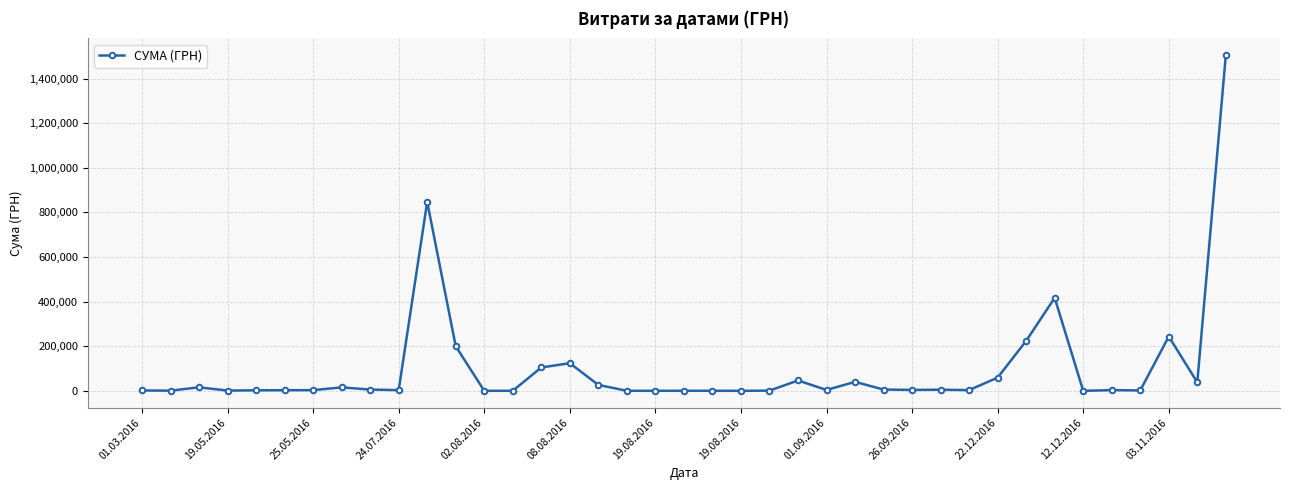

What is the sum of all values?

3957628.2